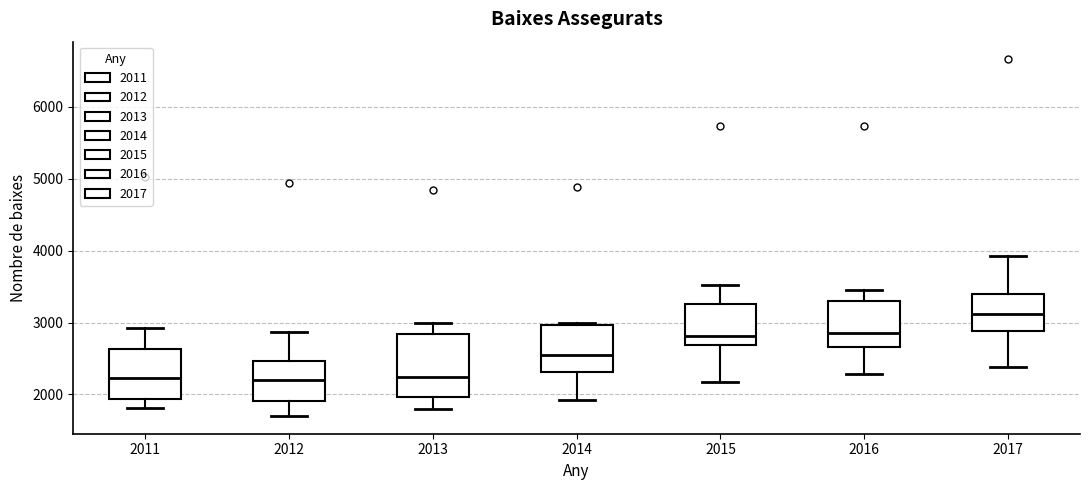

Reading left to right, read every box against the y-axis: the position of its median line, the range the box covers, and the ends of its whiskers. The values are not printed on the chart, so give them approximately, as read against the axis.

2011: median 2200, box 1900 to 2600, whiskers 1800 to 2900
2012: median 2200, box 1900 to 2500, whiskers 1700 to 2900
2013: median 2200, box 2000 to 2800, whiskers 1800 to 3000
2014: median 2600, box 2300 to 3000, whiskers 1900 to 3000 (just above the box's upper edge)
2015: median 2800, box 2700 to 3300, whiskers 2200 to 3500
2016: median 2900, box 2700 to 3300, whiskers 2300 to 3500
2017: median 3100, box 2900 to 3400, whiskers 2400 to 3900